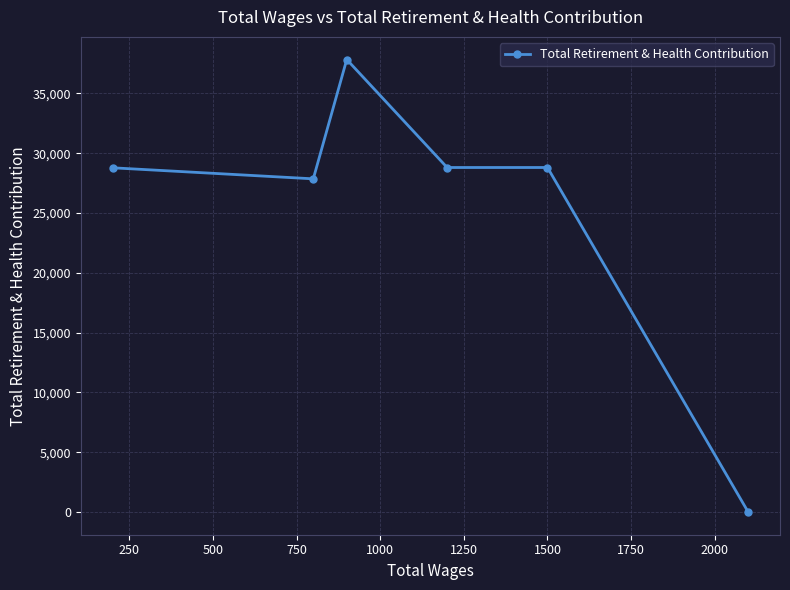

True or false: there are more than 2 points higher than both neighbors.

False